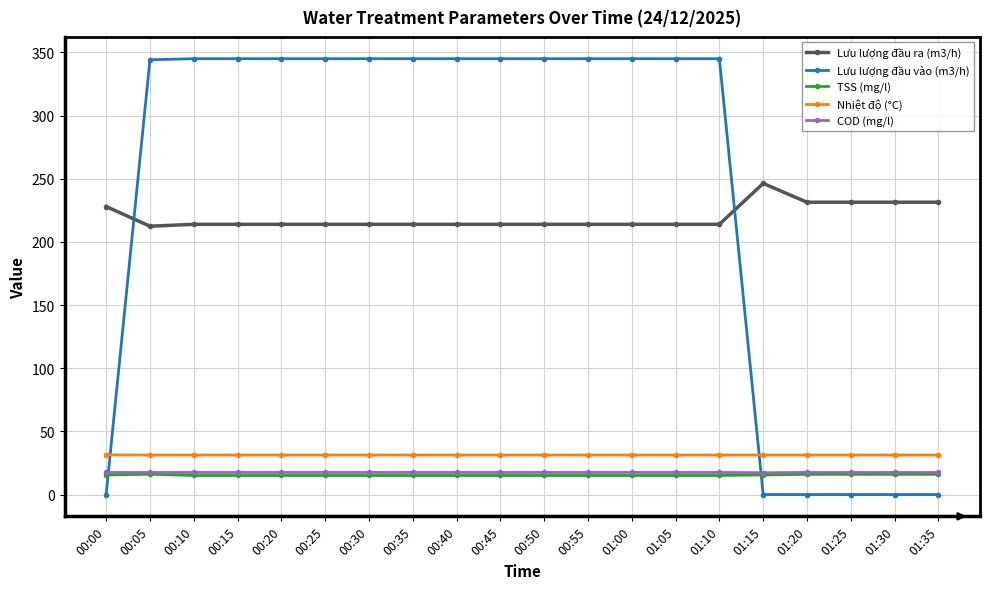

True or false: TSS (mg/l) and Nhiệt độ (°C) intersect in this chart.

False